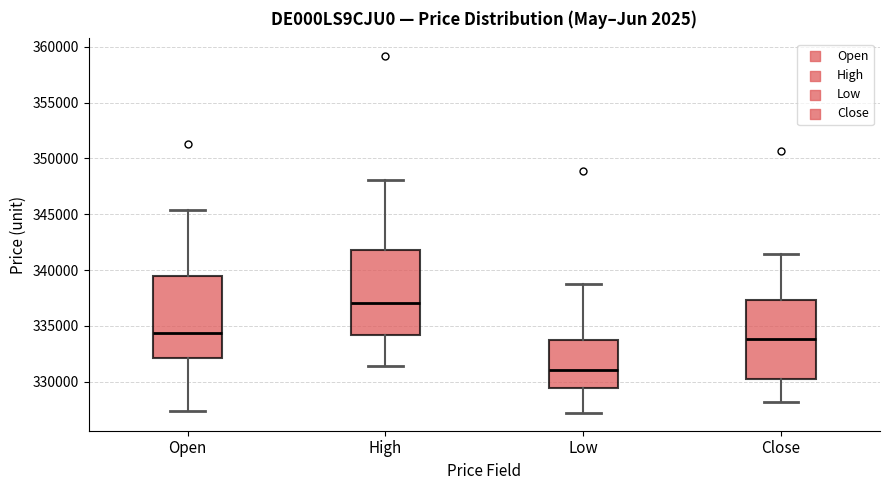

Which box's median line is the lowest?

Low